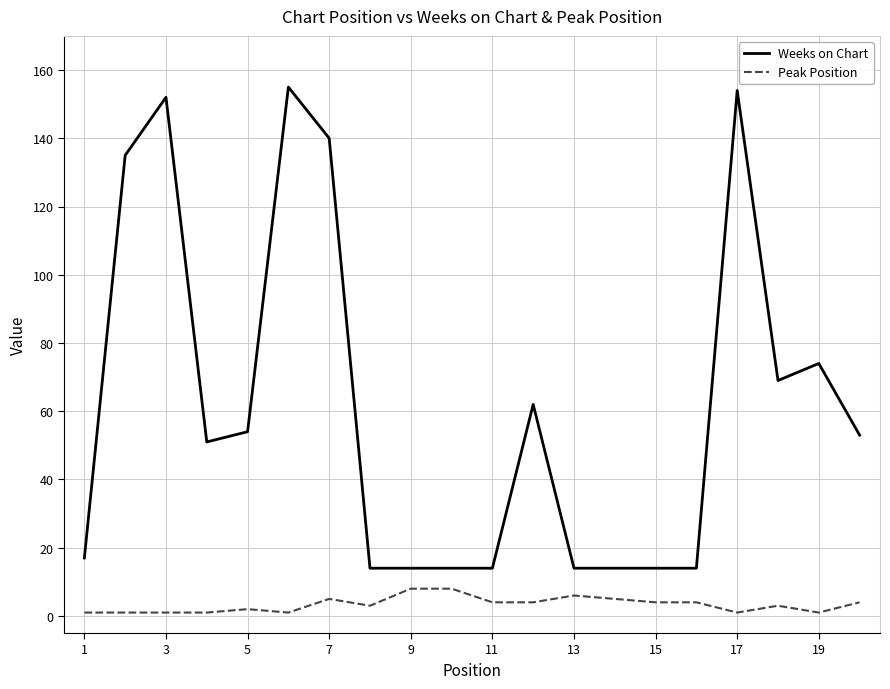

True or false: Weeks on Chart and Peak Position intersect in this chart.

False